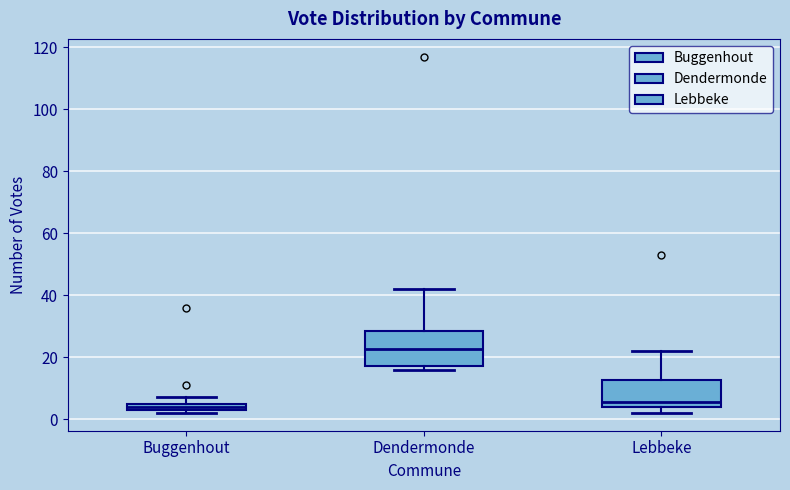

Where is the lower edge of the box for Dendermonde on the y-axis? The values are not printed on the chart, so give them approximately, as read against the axis.

18